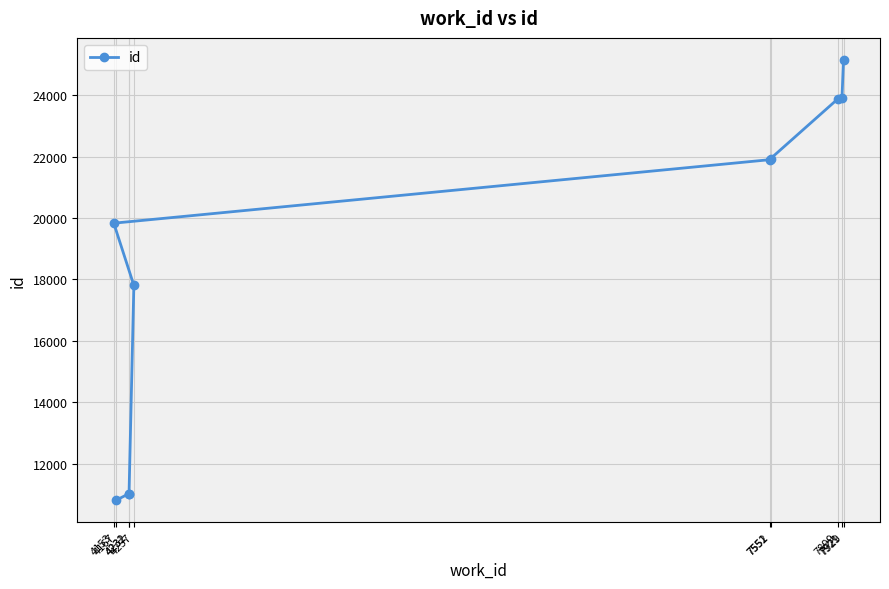

Which label corresponds to the largest value in the chart?

7929